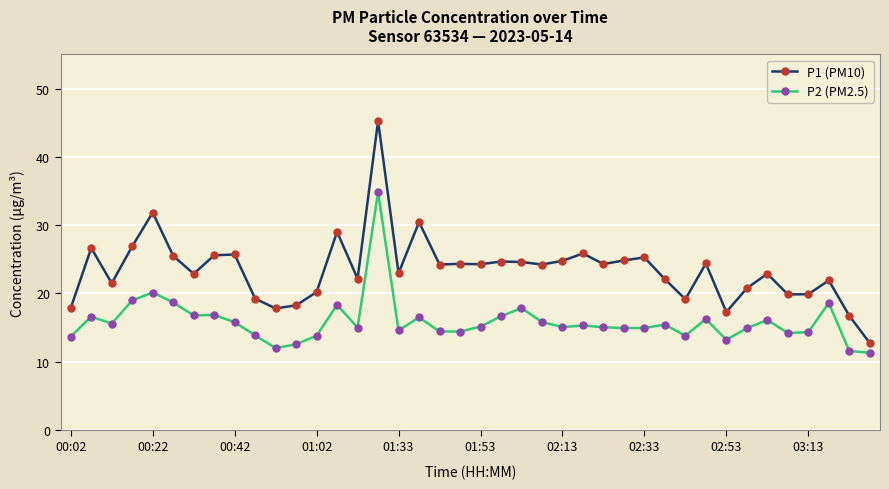

How many values in the P1 (PM10) series are below 24?

19